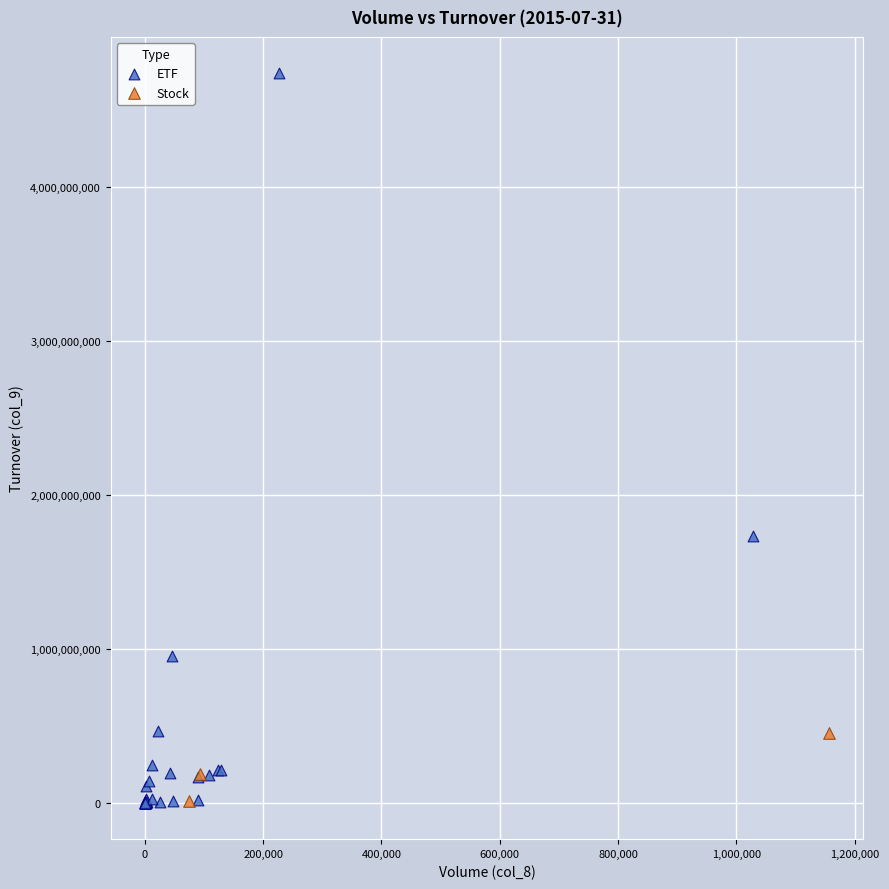

Which series reaches the maximum Y coordinate?

ETF